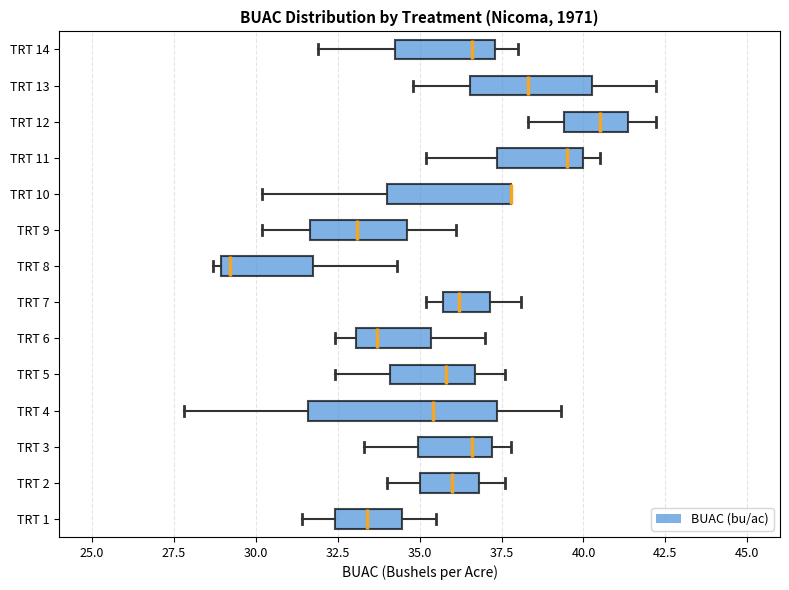

Reading bottom to top, read every box against the x-axis: the position of its median line, the range the box covers, and the ends of its whiskers. The values are not printed on the chart, so give them approximately, as read against the axis.

TRT 1: median 33.5, box 32.5 to 34.5, whiskers 31.5 to 35.5
TRT 2: median 36.0, box 35.0 to 37.0, whiskers 34.0 to 37.5
TRT 3: median 36.5, box 35.0 to 37.0, whiskers 33.5 to 38.0
TRT 4: median 35.5, box 31.5 to 37.5, whiskers 28.0 to 39.5
TRT 5: median 36.0, box 34.0 to 36.5, whiskers 32.5 to 37.5
TRT 6: median 33.5, box 33.0 to 35.5, whiskers 32.5 to 37.0
TRT 7: median 36.0, box 35.5 to 37.0, whiskers 35.0 to 38.0
TRT 8: median 29.0 (just right of the box's left edge), box 29.0 to 32.0, whiskers 28.5 to 34.5
TRT 9: median 33.0, box 31.5 to 34.5, whiskers 30.0 to 36.0
TRT 10: median 38.0 (drawn on the box's right edge), box 34.0 to 38.0, whiskers 30.0 to 38.0
TRT 11: median 39.5, box 37.5 to 40.0, whiskers 35.0 to 40.5
TRT 12: median 40.5, box 39.5 to 41.5, whiskers 38.5 to 42.0
TRT 13: median 38.5, box 36.5 to 40.5, whiskers 35.0 to 42.0
TRT 14: median 36.5, box 34.5 to 37.5, whiskers 32.0 to 38.0